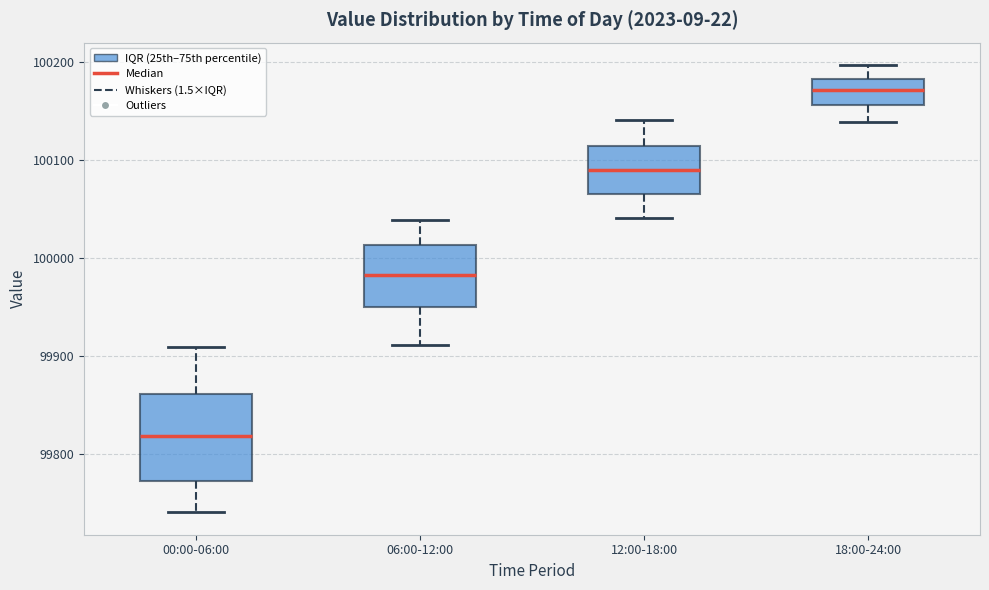

Comparing the boxes themselves (not the whiskers), which one is the tallest?

00:00-06:00